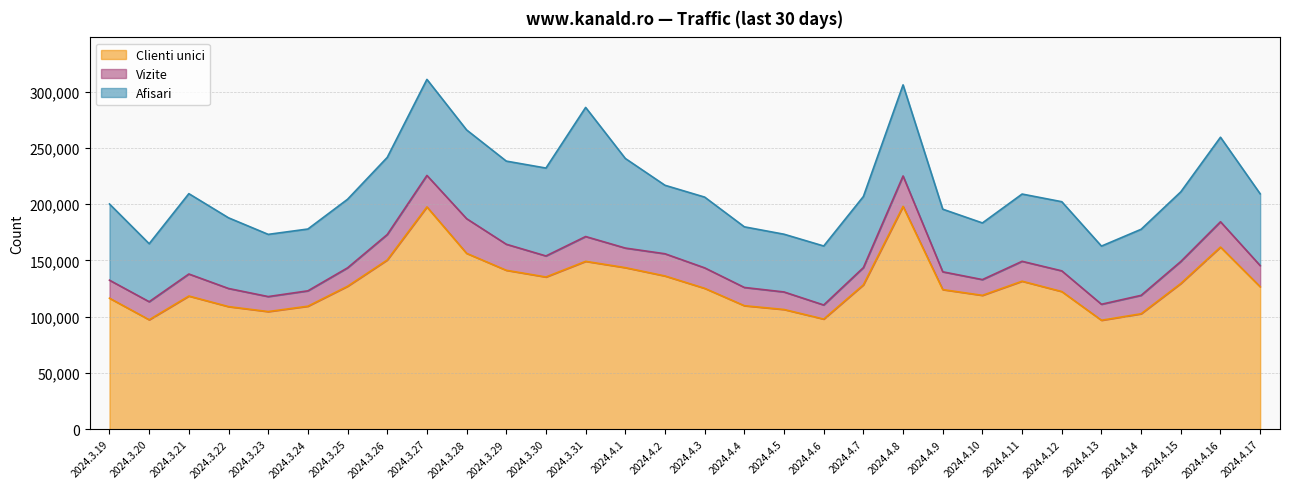

True or false: Afisari and Vizite cross at least once.

False